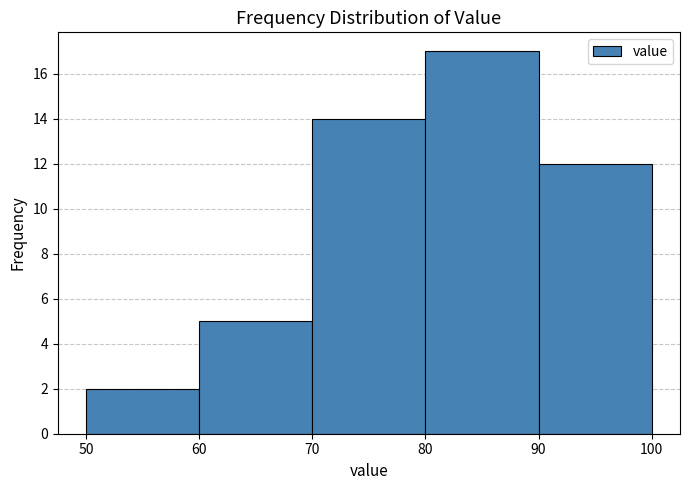

Reading left to right, list every bar in this chart as the range it spans on the x-axis followed by its height. The values are not printed on the chart, so give them approximately, as read against the axis.

50 to 60: 2
60 to 70: 5
70 to 80: 14
80 to 90: 17
90 to 100: 12